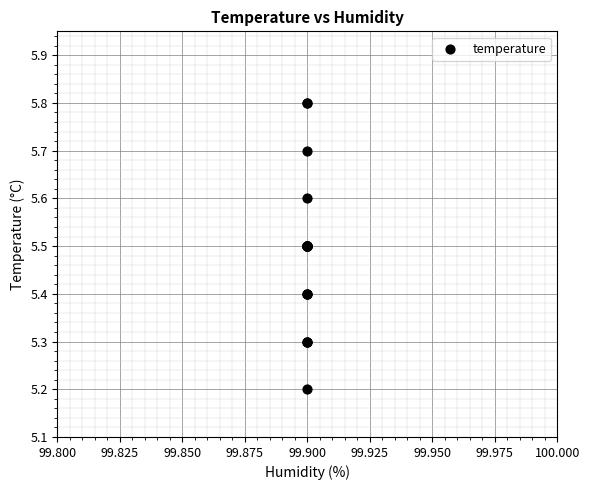

What Y value in the scatter plot is closest to 5?

5.2